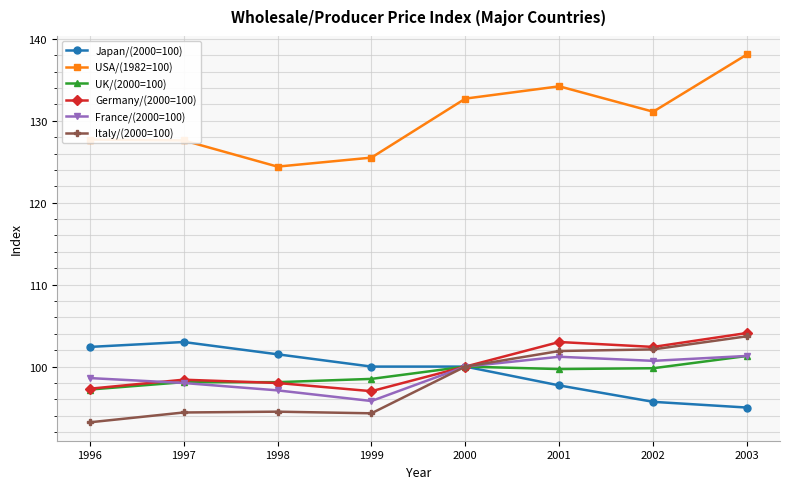

Which series has the largest total across all categories?

USA/(1982=100)